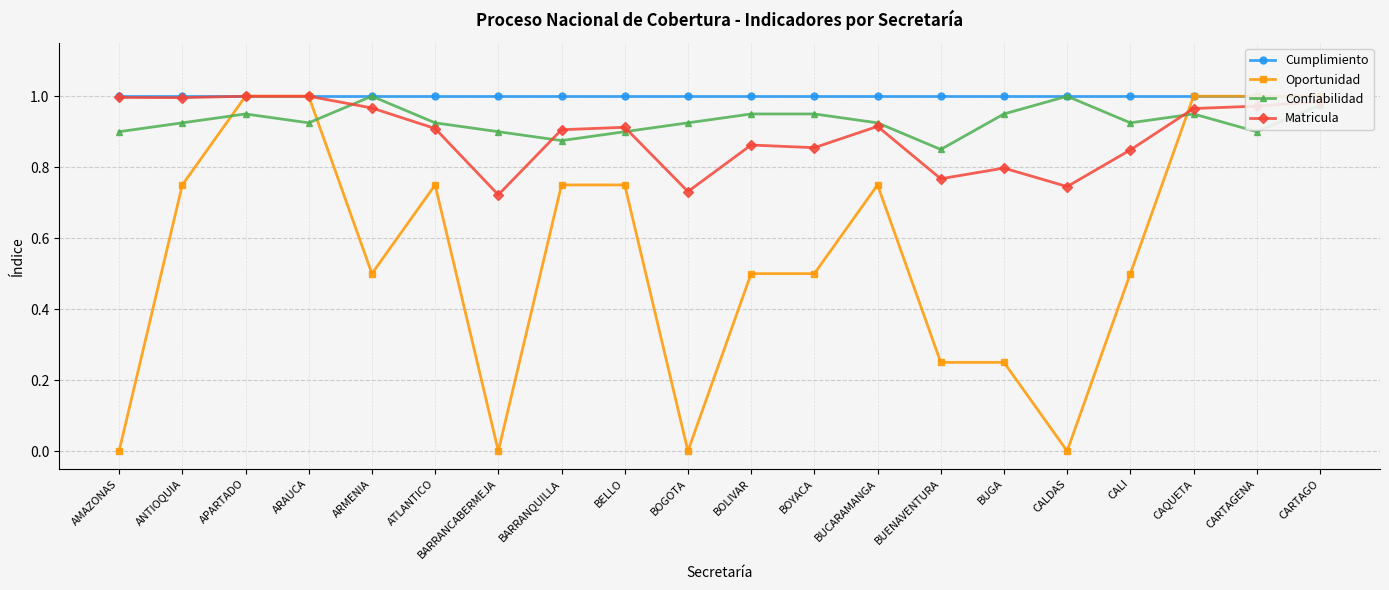

How many values in the Oportunidad series exceed 0?

16